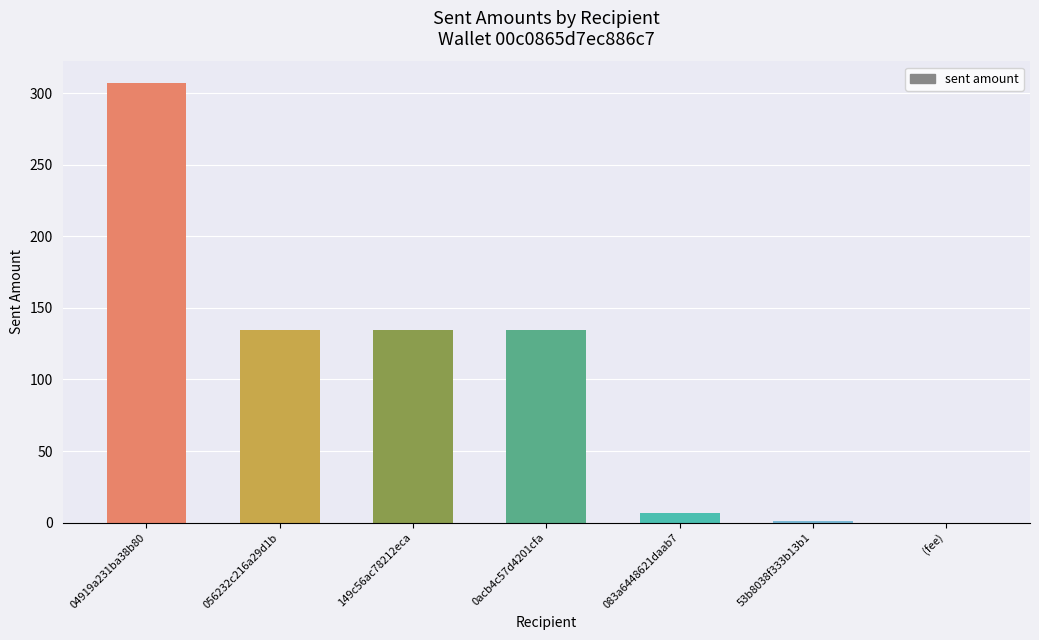

Is it true that the value at 149c56ac78212eca is 29.3?

False